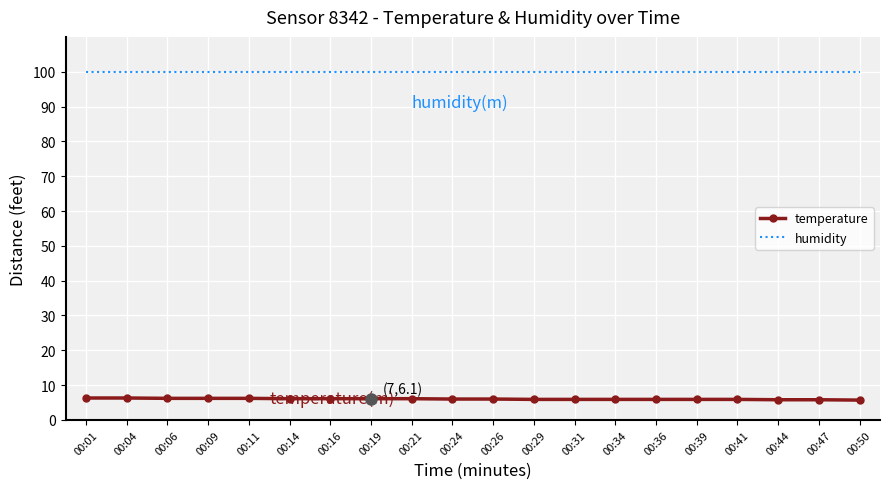

What are all the series names shown in the legend?

temperature, humidity